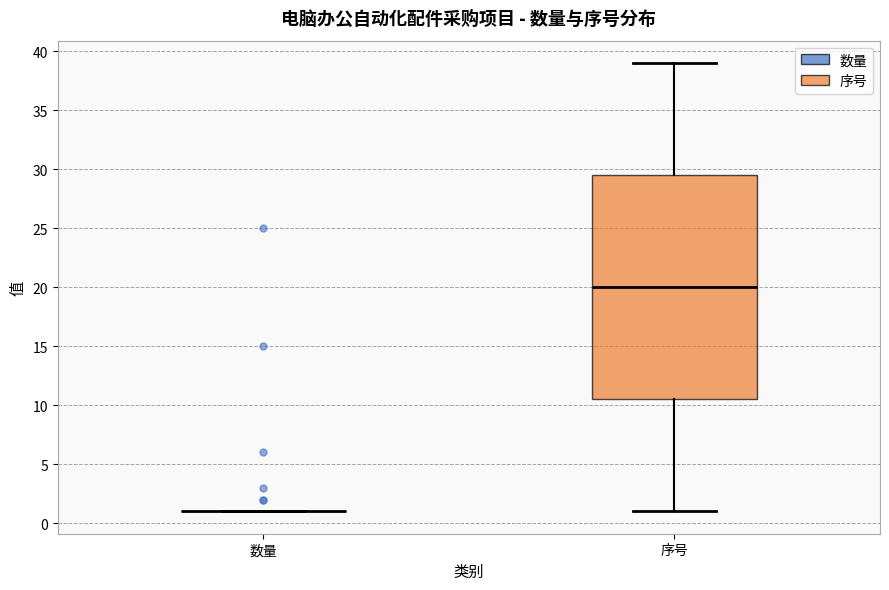

Reading left to right, transcribe this box plot: for each box, give where its median line is, the range the box spans, and where its two whiskers end, as read against the y-axis. The values are not printed on the chart, so give them approximately, as read against the axis.

数量: box collapsed to a line at 1.0, whiskers 1.0 to 1.0
序号: median 20.0, box 10.5 to 29.5, whiskers 1.0 to 39.0